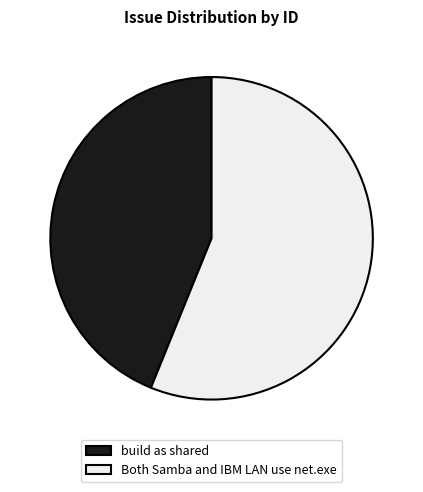

Is the sum of build as shared and Both Samba and IBM LAN use net.exe greater than half?

Yes